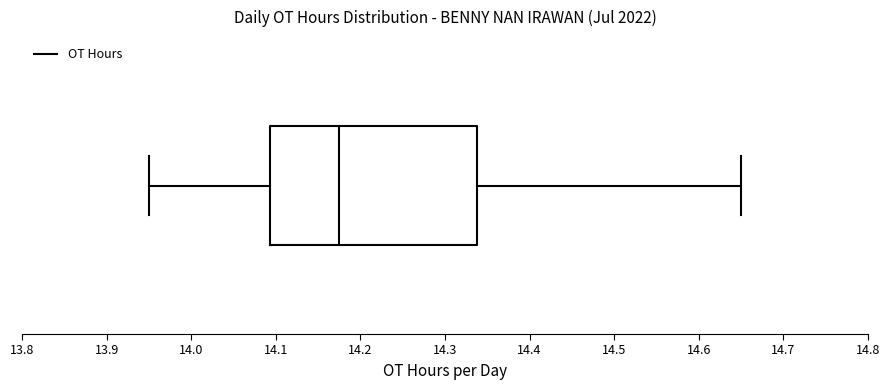

Where does the median line of the box sit on the x-axis? The values are not printed on the chart, so give them approximately, as read against the axis.

14.18